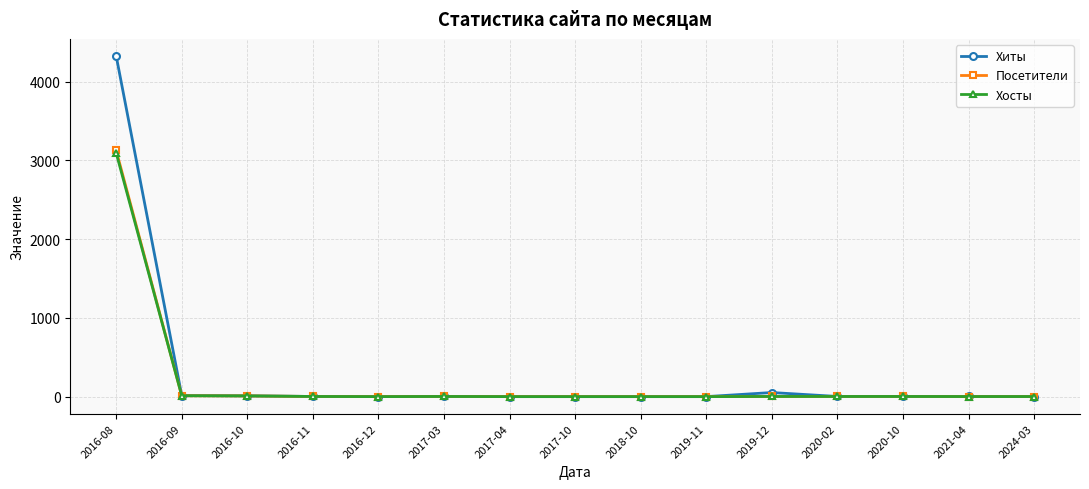

What is the greatest value displayed?

4328